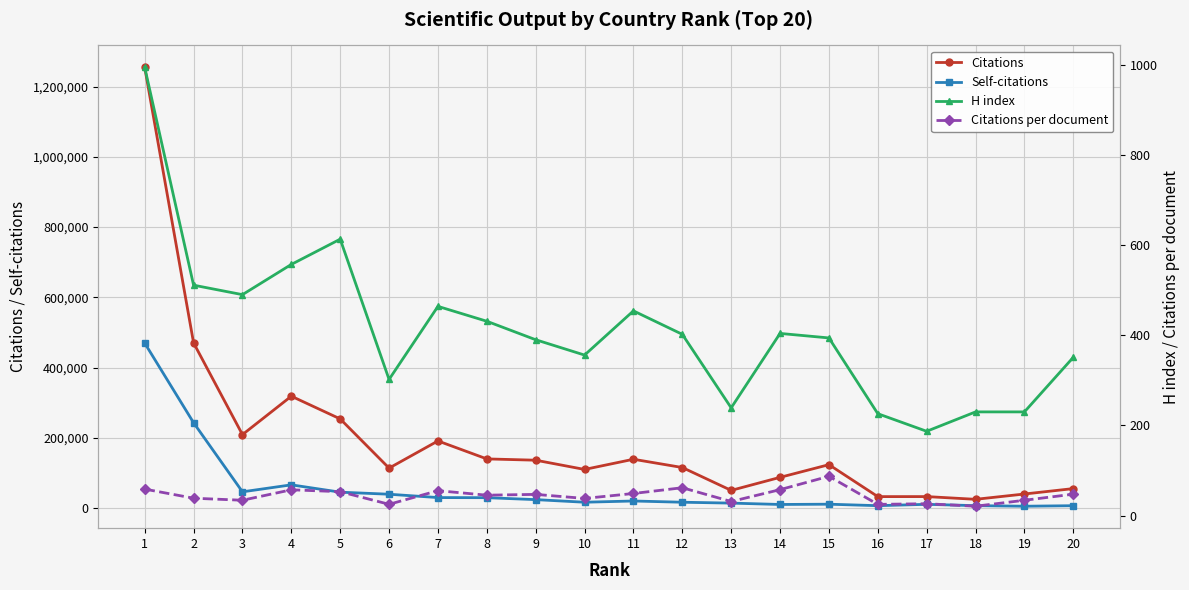

True or false: Citations per document and Self-citations intersect in this chart.

False